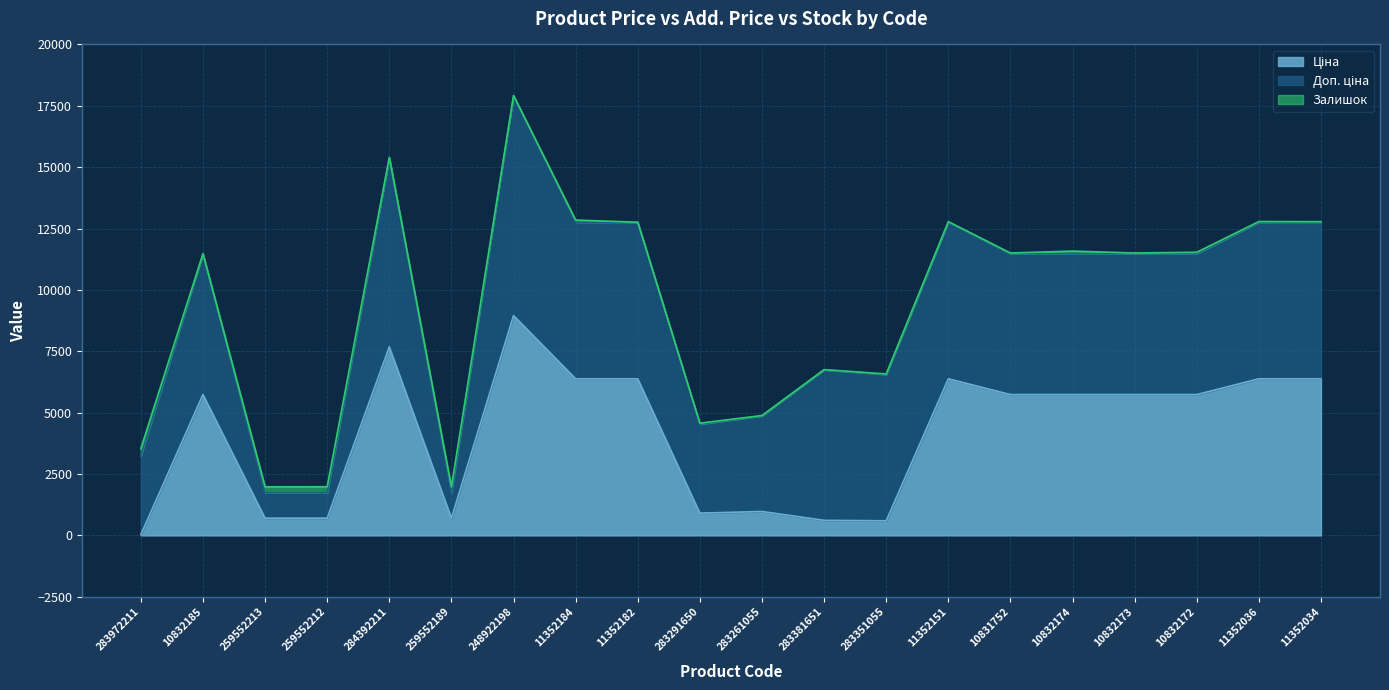

How many lines are shown in the chart?

3